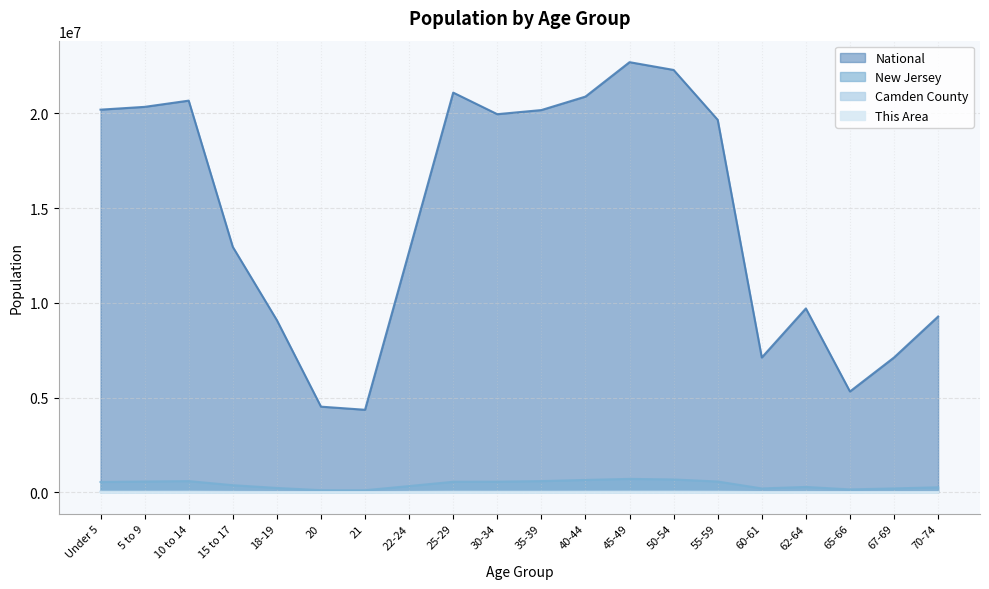

What is the minimum value shown in the chart?

58